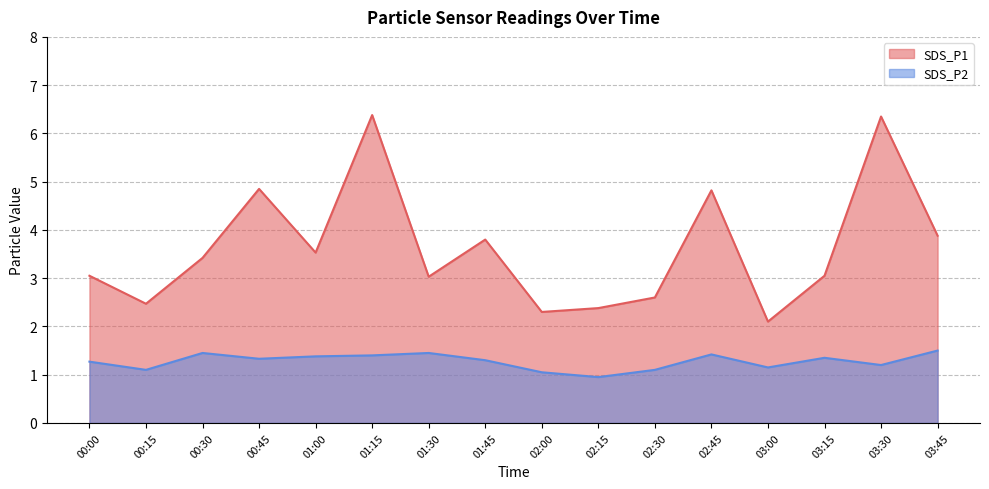

How many values in the SDS_P2 series are below 1?

1